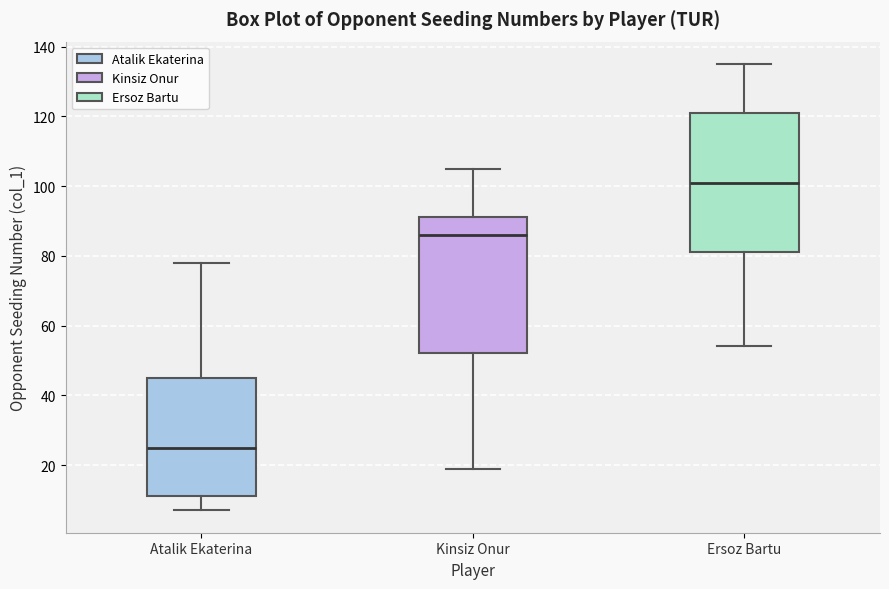

Reading left to right, read every box against the y-axis: the position of its median line, the range the box covers, and the ends of its whiskers. The values are not printed on the chart, so give them approximately, as read against the axis.

Atalik Ekaterina: median 26, box 12 to 46, whiskers 8 to 78
Kinsiz Onur: median 86, box 52 to 92, whiskers 20 to 106
Ersoz Bartu: median 102, box 82 to 122, whiskers 54 to 136